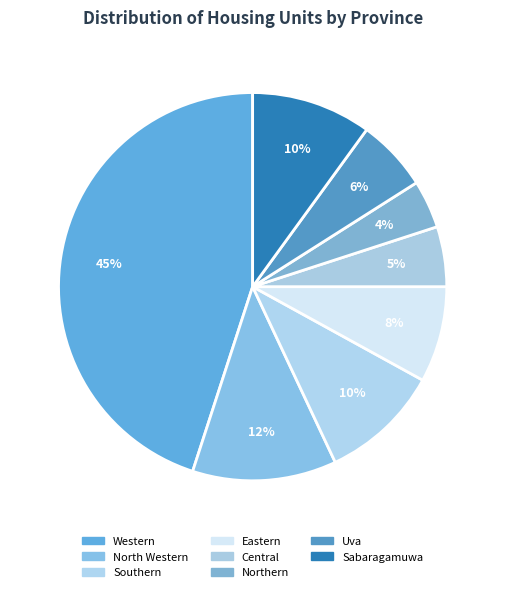

Is there a majority slice in this chart?

No